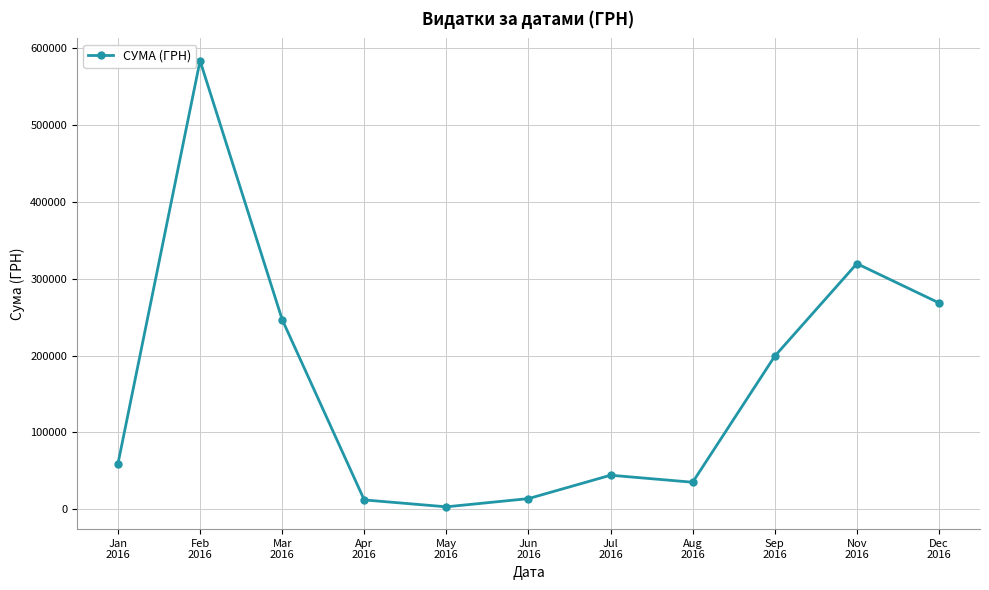

What is the difference between the maximum and second lowest values?

571440.0